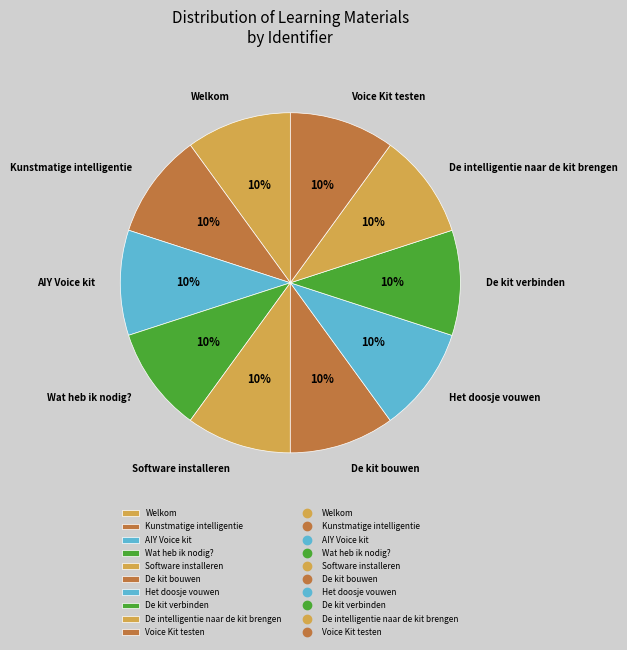

Is there any slice that represents more than half of the pie?

No